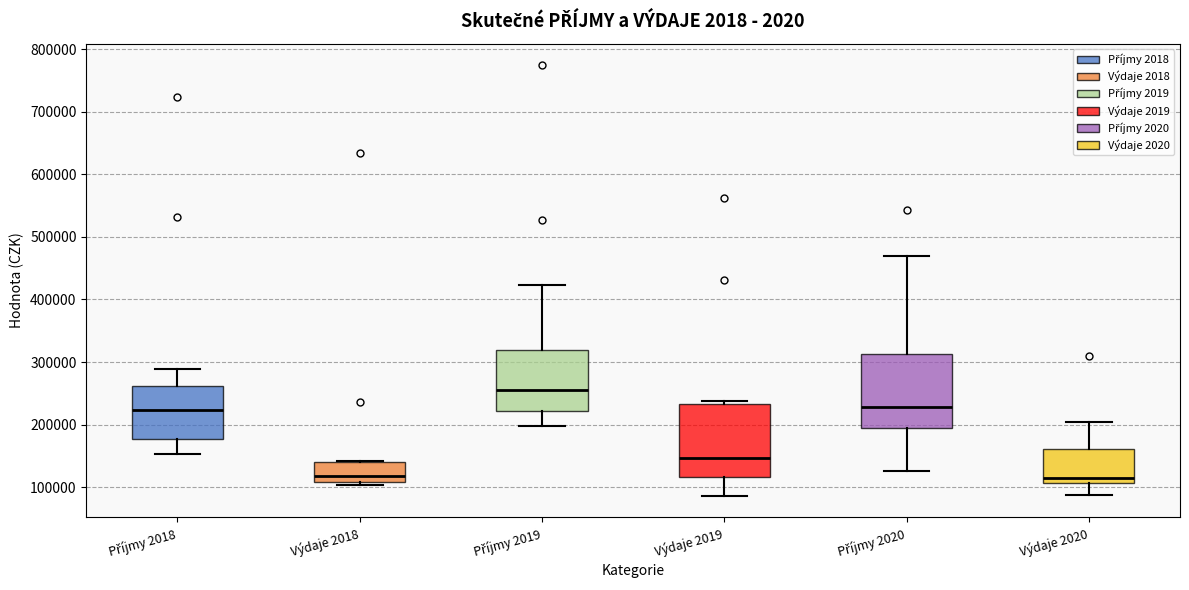

Reading left to right, read every box against the y-axis: the position of its median line, the range the box covers, and the ends of its whiskers. The values are not printed on the chart, so give them approximately, as read against the axis.

Příjmy 2018: median 220000, box 180000 to 260000, whiskers 150000 to 290000
Výdaje 2018: median 120000, box 110000 to 140000, whiskers 100000 to 140000
Příjmy 2019: median 260000, box 220000 to 320000, whiskers 200000 to 420000
Výdaje 2019: median 150000, box 120000 to 230000, whiskers 90000 to 240000
Příjmy 2020: median 230000, box 190000 to 310000, whiskers 130000 to 470000
Výdaje 2020: median 120000, box 110000 to 160000, whiskers 90000 to 200000